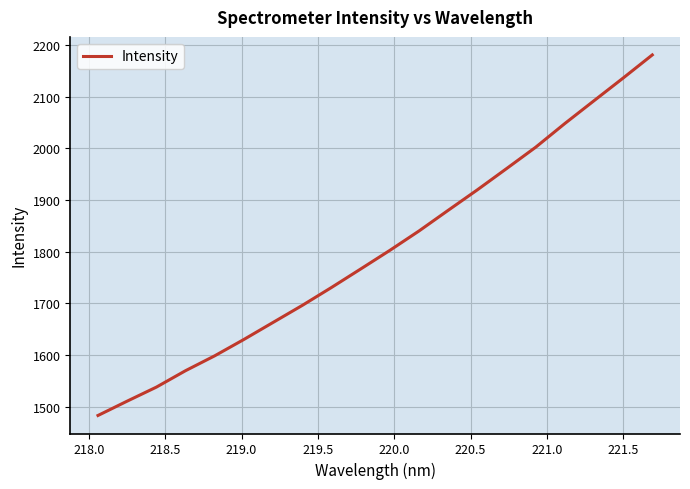

What is the greatest value displayed?

2180.9